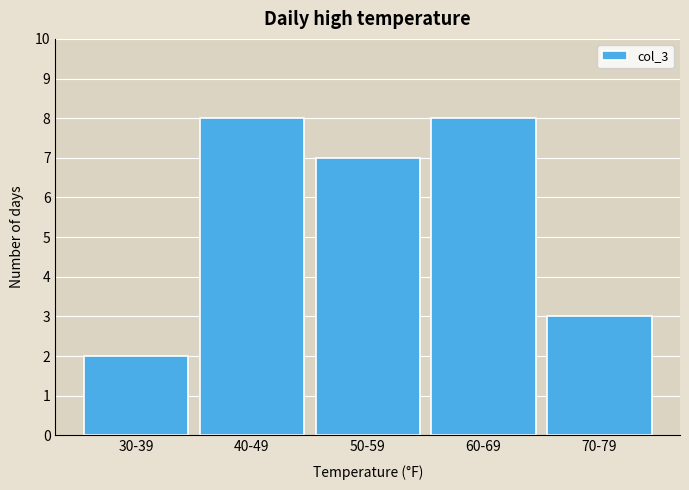

Reading left to right, extract all data points from this chart.

2	8	7	8	3